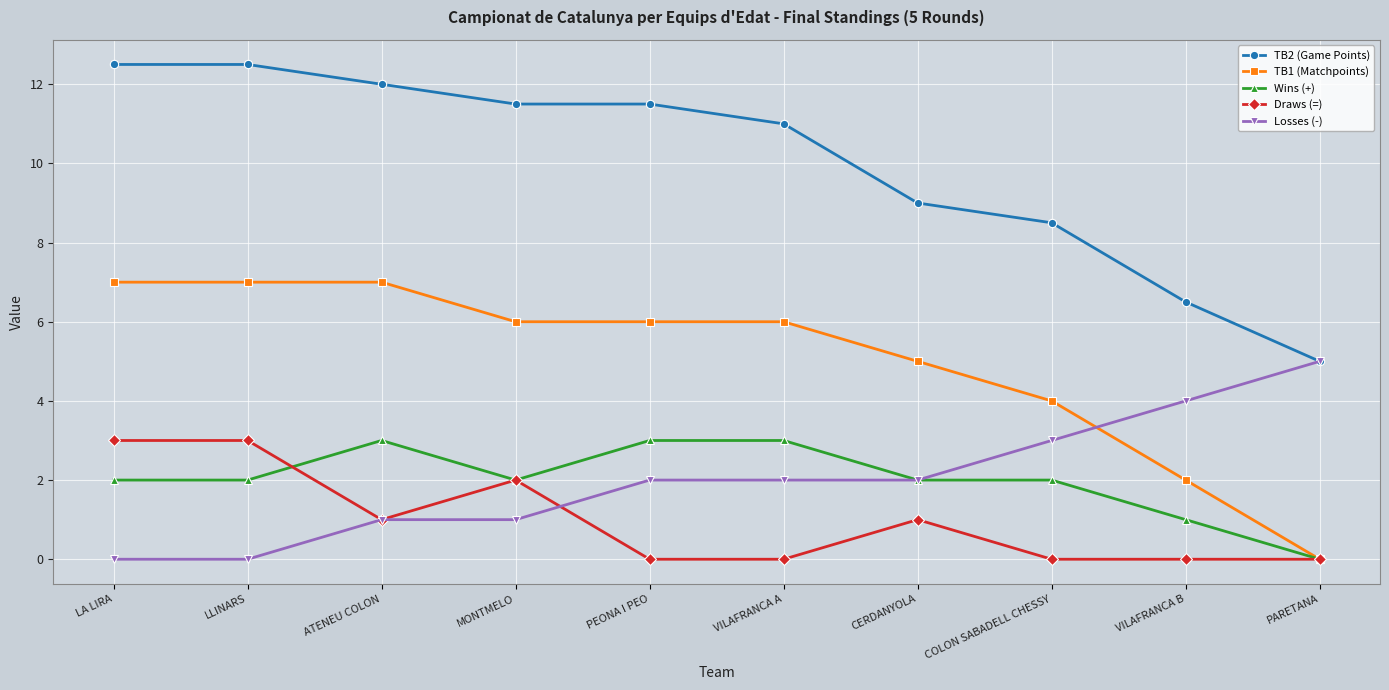

What are all the series names shown in the legend?

TB2 (Game Points), TB1 (Matchpoints), Wins (+), Draws (=), Losses (-)